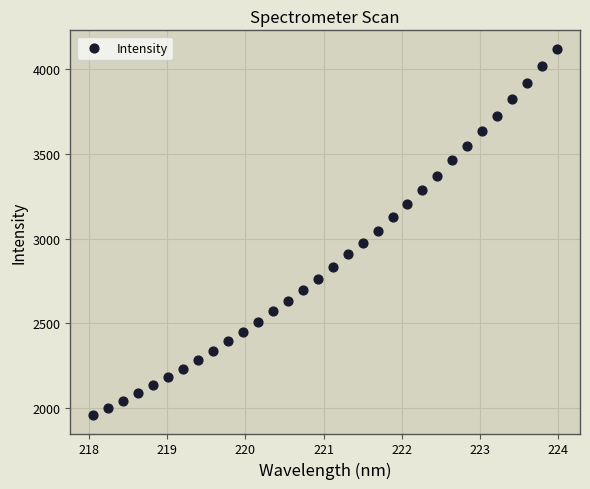

What is the range of Y values (max minus min)?

2159.6